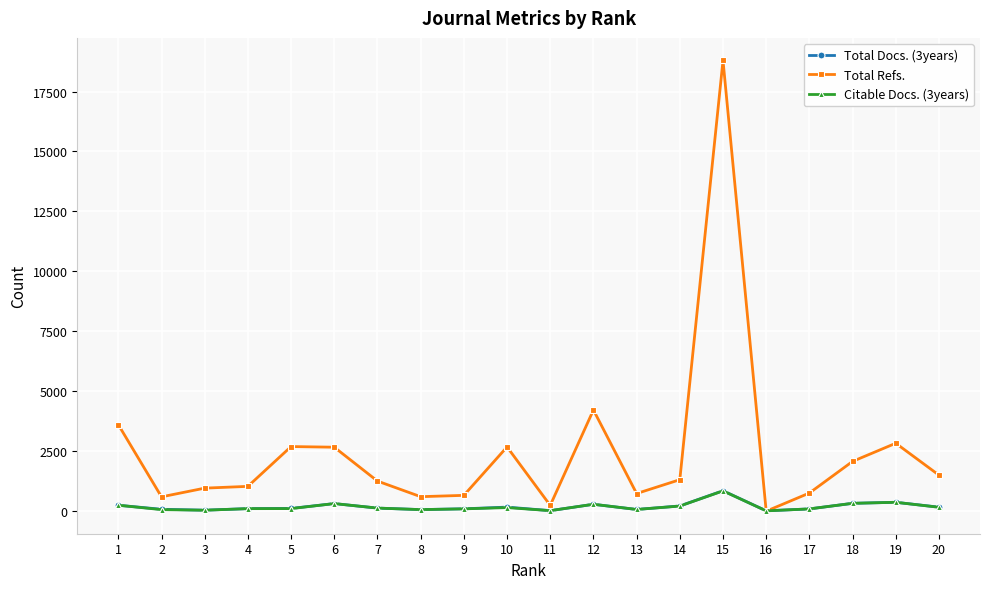

True or false: Total Refs. has more than 2 points higher than both neighbors.

True